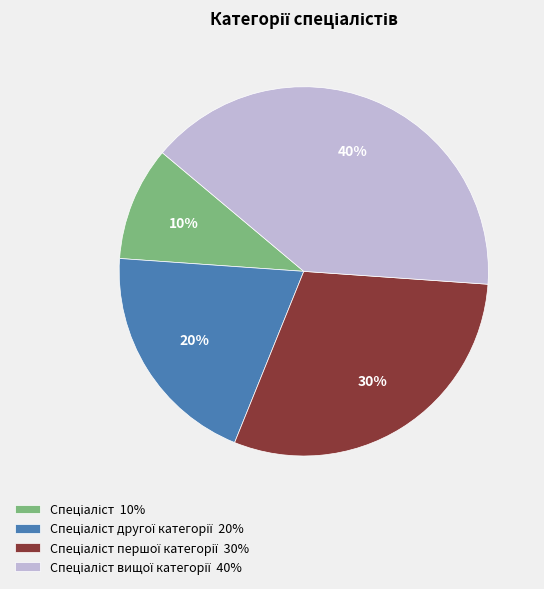

Is there a majority slice in this chart?

No